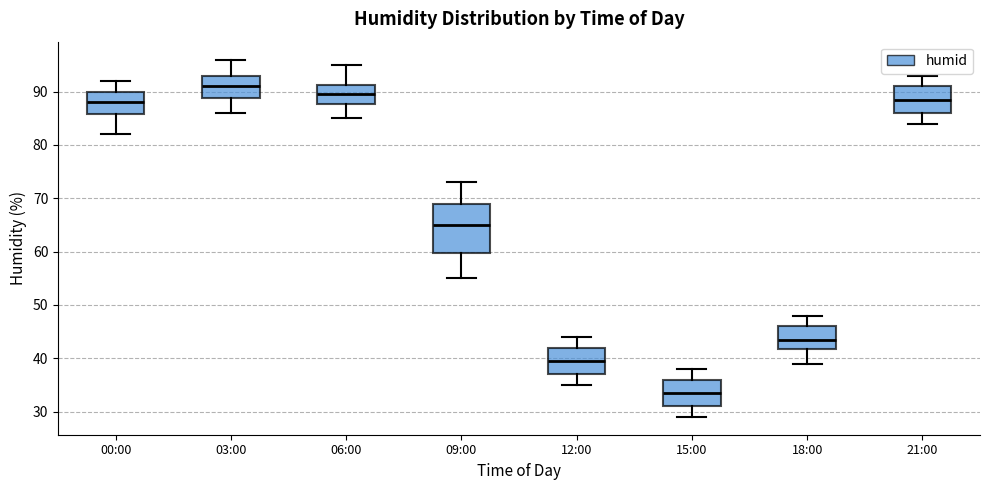

Reading left to right, read every box against the y-axis: the position of its median line, the range the box covers, and the ends of its whiskers. The values are not printed on the chart, so give them approximately, as read against the axis.

00:00: median 88, box 86 to 90, whiskers 82 to 92
03:00: median 91, box 89 to 93, whiskers 86 to 96
06:00: median 90, box 88 to 91, whiskers 85 to 95
09:00: median 65, box 60 to 69, whiskers 55 to 73
12:00: median 40, box 37 to 42, whiskers 35 to 44
15:00: median 34, box 31 to 36, whiskers 29 to 38
18:00: median 44, box 42 to 46, whiskers 39 to 48
21:00: median 89, box 86 to 91, whiskers 84 to 93